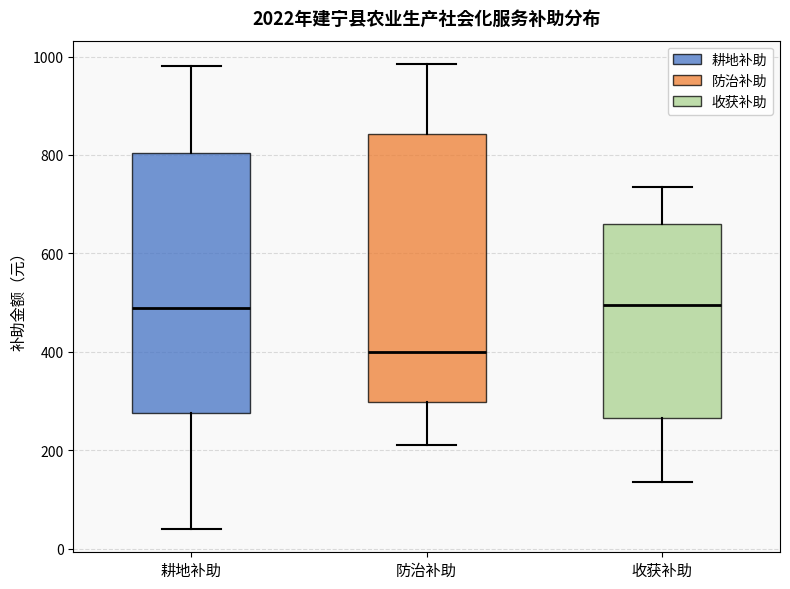

Where does the lower whisker of the box for 防治补助 end on the y-axis? The values are not printed on the chart, so give them approximately, as read against the axis.

220